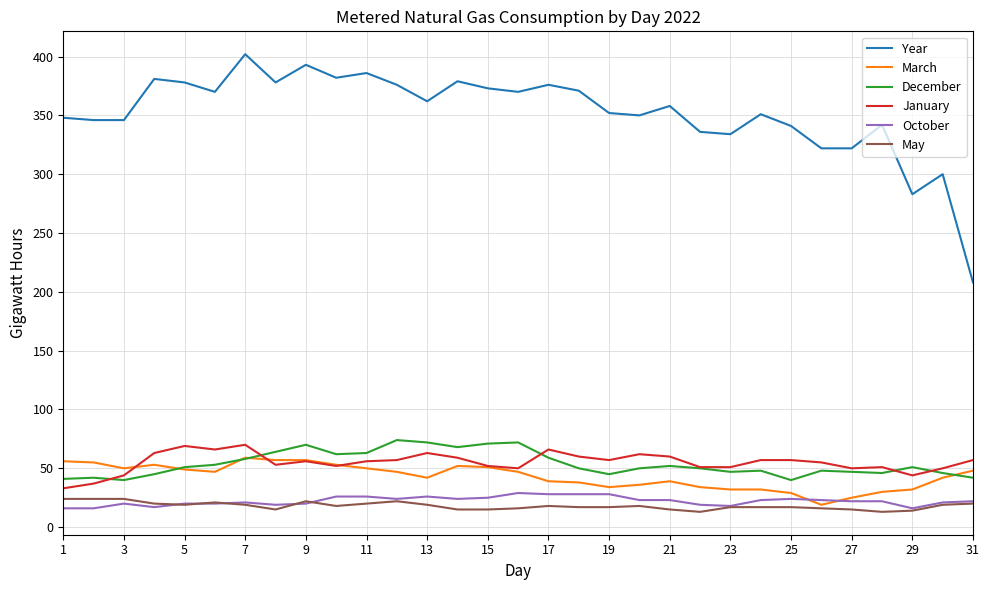

What is the difference between the maximum and minimum values in the Year series?

194